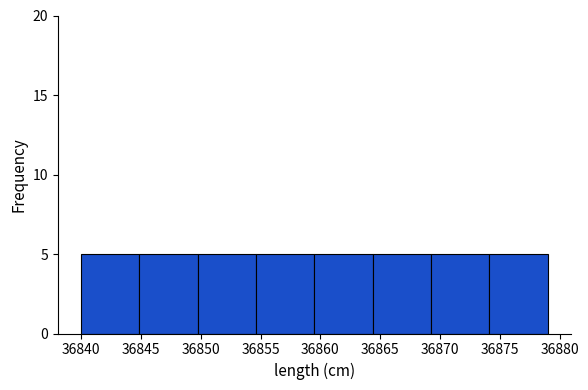

Reading left to right, list every bar in this chart as the range it spans on the x-axis followed by its height. Neither the bar edges nor the heights are printed on the chart, so give them approximately, as read against the axes.

36840.0 to 36845.0: 5
36845.0 to 36850.0: 5
36850.0 to 36854.5: 5
36854.5 to 36859.5: 5
36859.5 to 36864.5: 5
36864.5 to 36869.5: 5
36869.5 to 36874.0: 5
36874.0 to 36879.0: 5